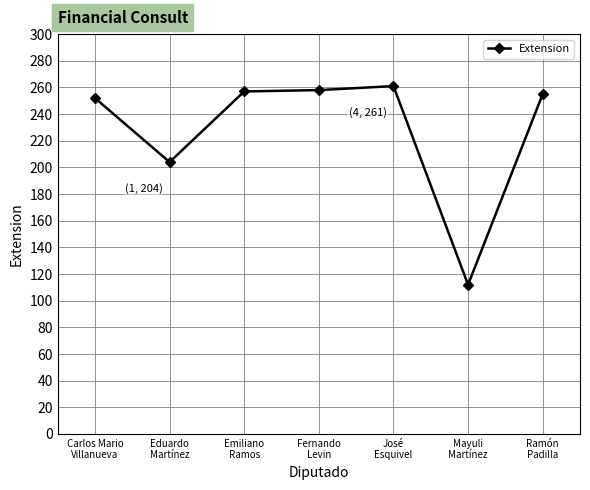

The chart shows a value of 252 at Carlos Mario
Villanueva. True or false?

True